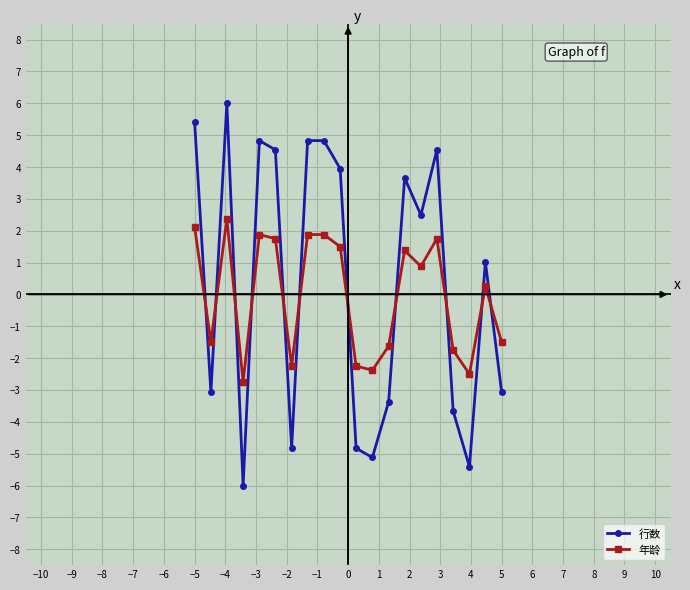

In 行数, how many points are lower than both neighbors (excluding endpoints)?

6